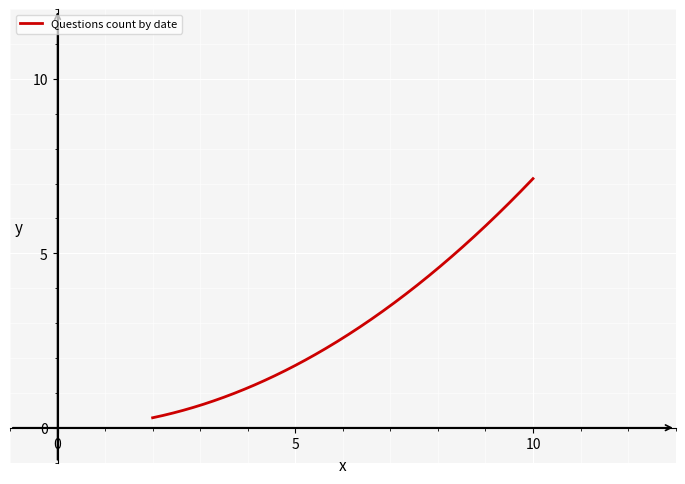

What is the maximum value shown in the chart?

7.1